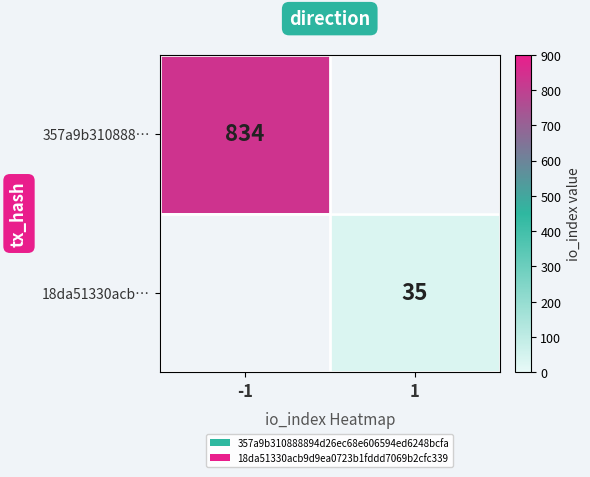

Is it true that 357a9b310888… equals 834 at -1?

True